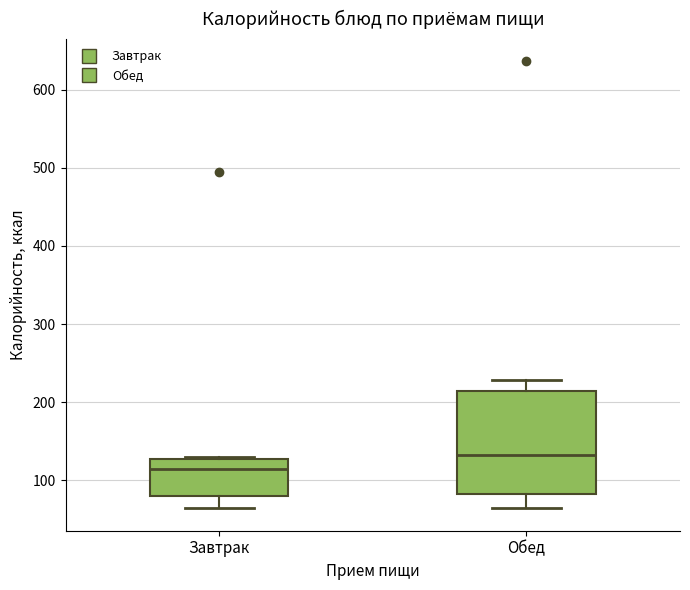

Which box has the lowest median line?

Завтрак